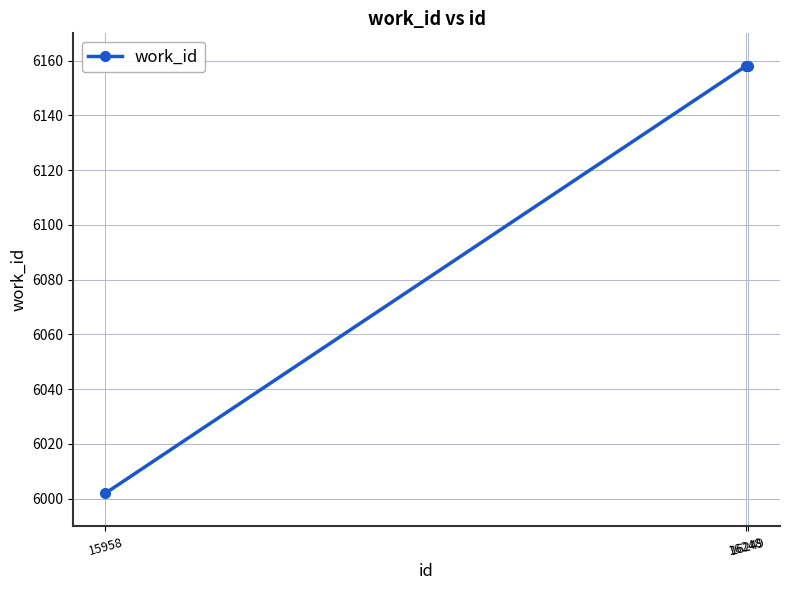

What is the average value?

6106